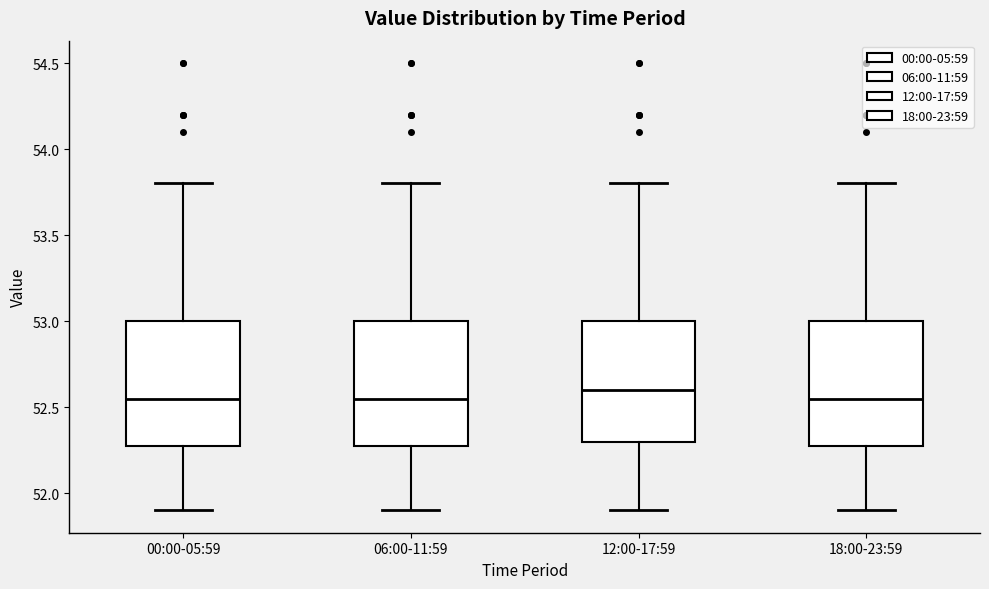

Reading left to right, transcribe this box plot: for each box, give where its median line is, the range the box spans, and where its two whiskers end, as read against the y-axis. The values are not printed on the chart, so give them approximately, as read against the axis.

00:00-05:59: median 52.55, box 52.30 to 53.00, whiskers 51.90 to 53.80
06:00-11:59: median 52.55, box 52.30 to 53.00, whiskers 51.90 to 53.80
12:00-17:59: median 52.60, box 52.30 to 53.00, whiskers 51.90 to 53.80
18:00-23:59: median 52.55, box 52.30 to 53.00, whiskers 51.90 to 53.80